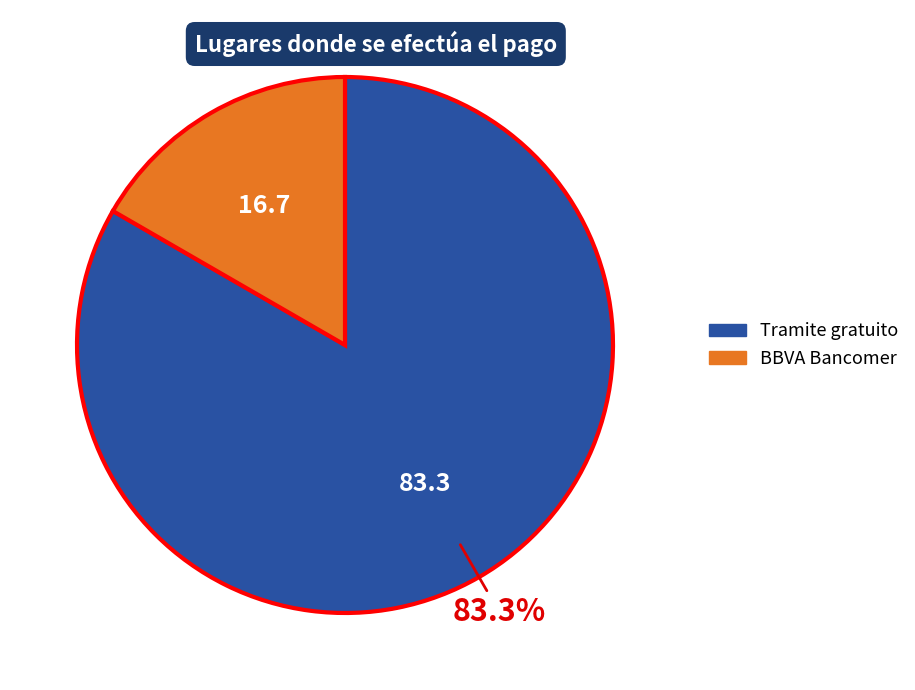

Does BBVA Bancomer represent more than half of the total?

No